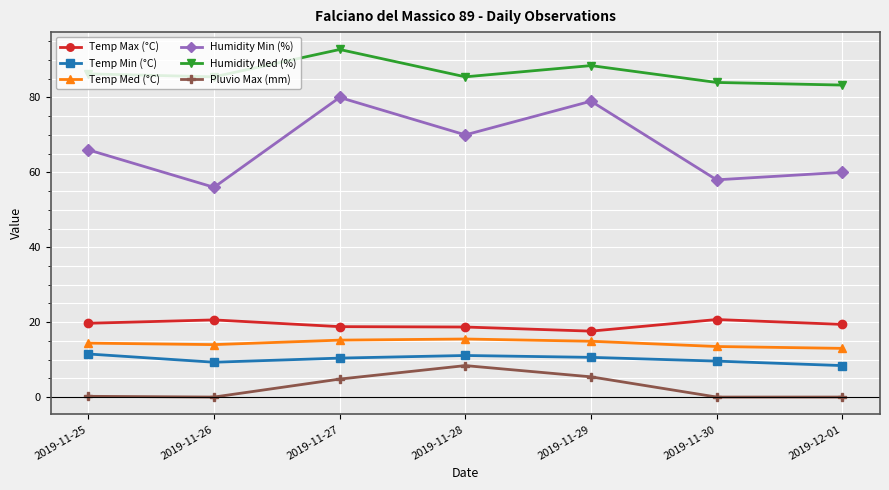

Rank the categories by Humidity Min (%) value from highest to lowest.

2019-11-27, 2019-11-29, 2019-11-28, 2019-11-25, 2019-12-01, 2019-11-30, 2019-11-26